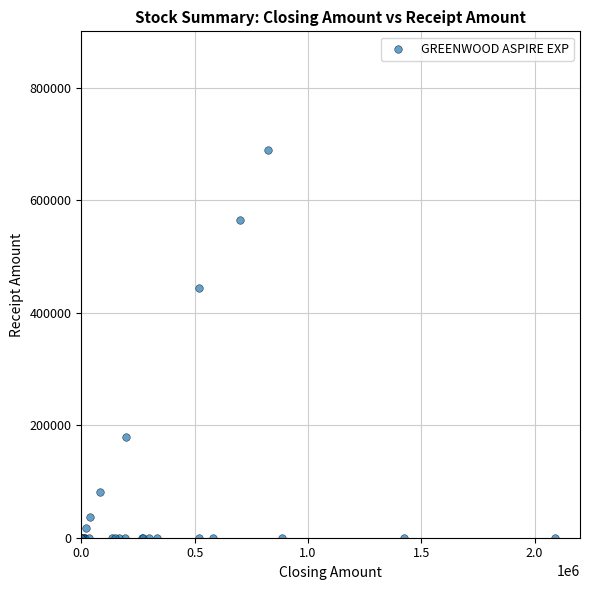

What Y value in the scatter plot is closest to 344153?

443057.4